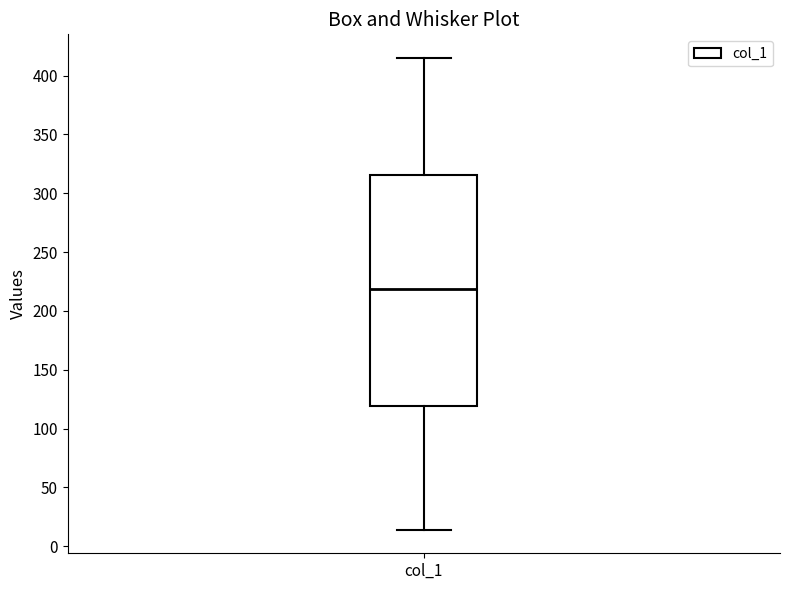

Read this box plot against the y-axis: the position of the median line, the range covered by the box, and the ends of both whiskers. The values are not printed on the chart, so give them approximately, as read against the axis.

median 220, box 120 to 315, whiskers 15 to 415